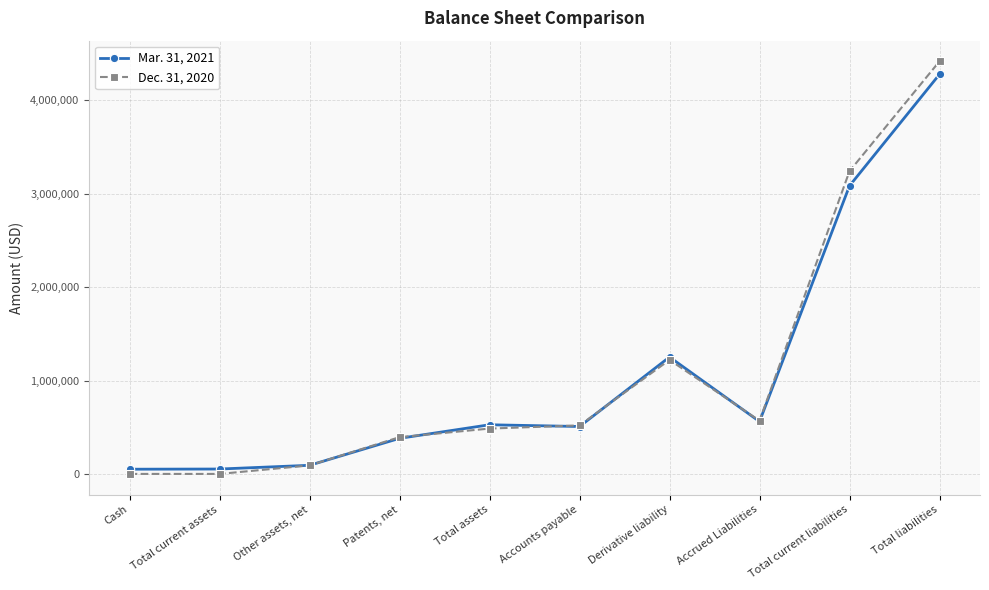

Which series changed the most between Accrued Liabilities and Total liabilities?

Dec. 31, 2020